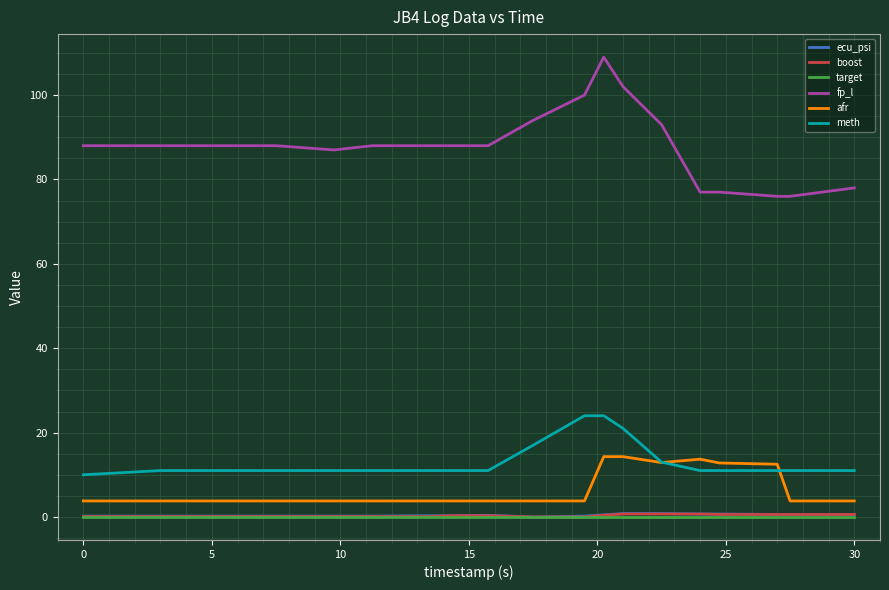

At how many categories does at least one series exceed 42?

20